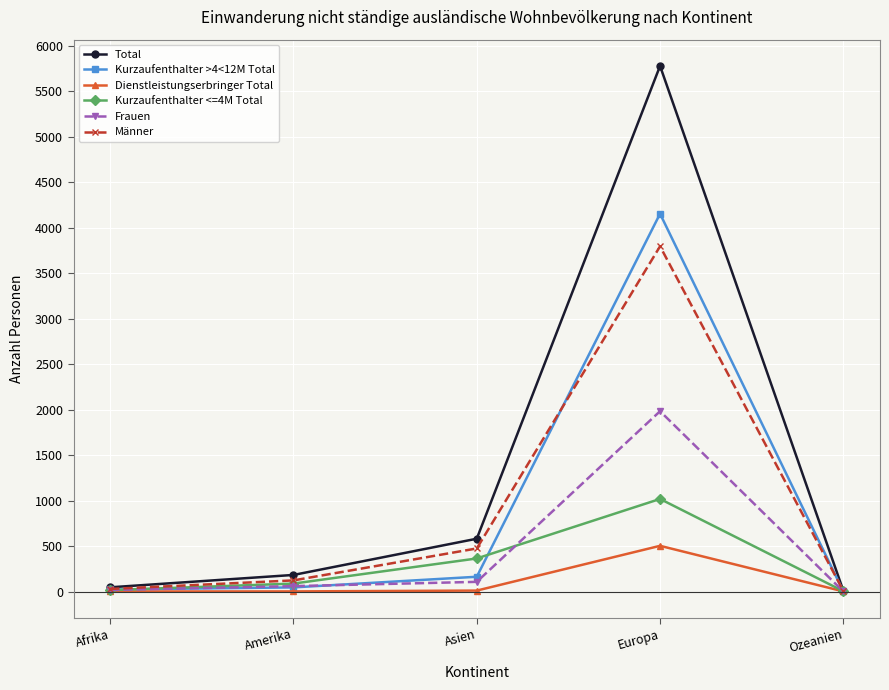

In Männer, how many points are higher than both neighbors (excluding endpoints)?

1